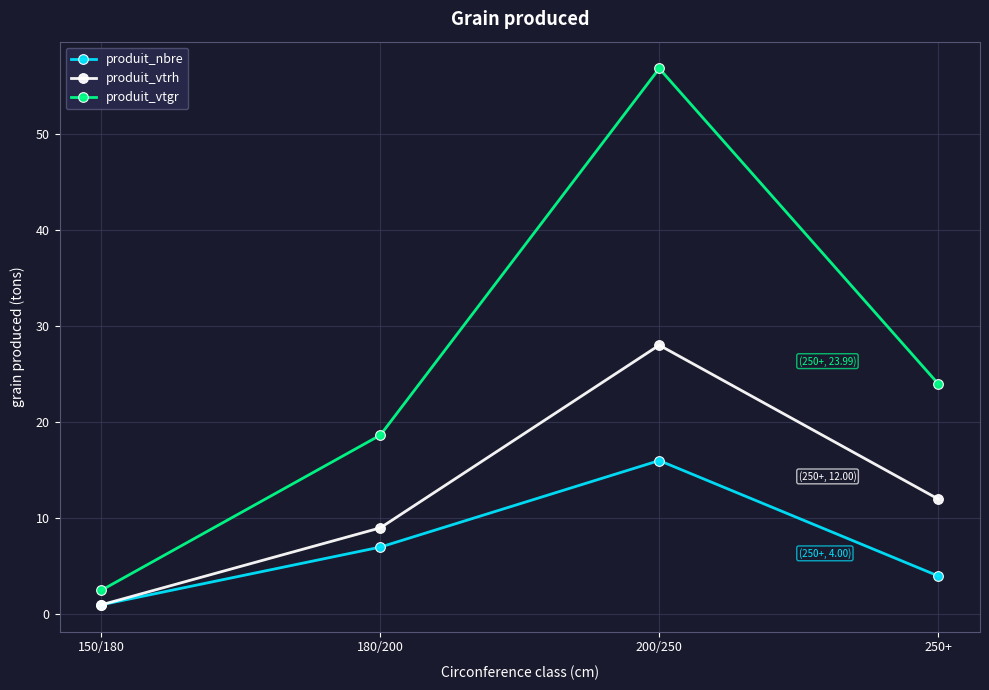

What is the total value across all series at 200/250?

100.8